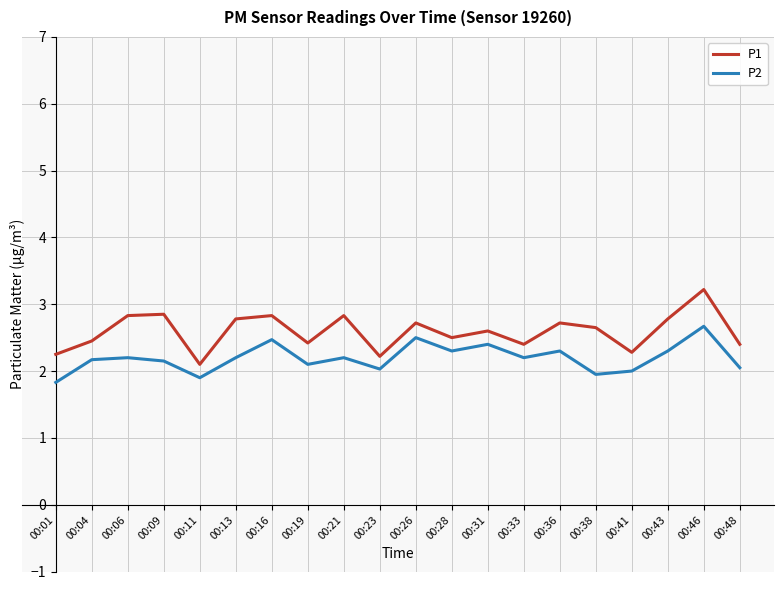

Is it true that P1 equals 2.2 at 00:01?

True